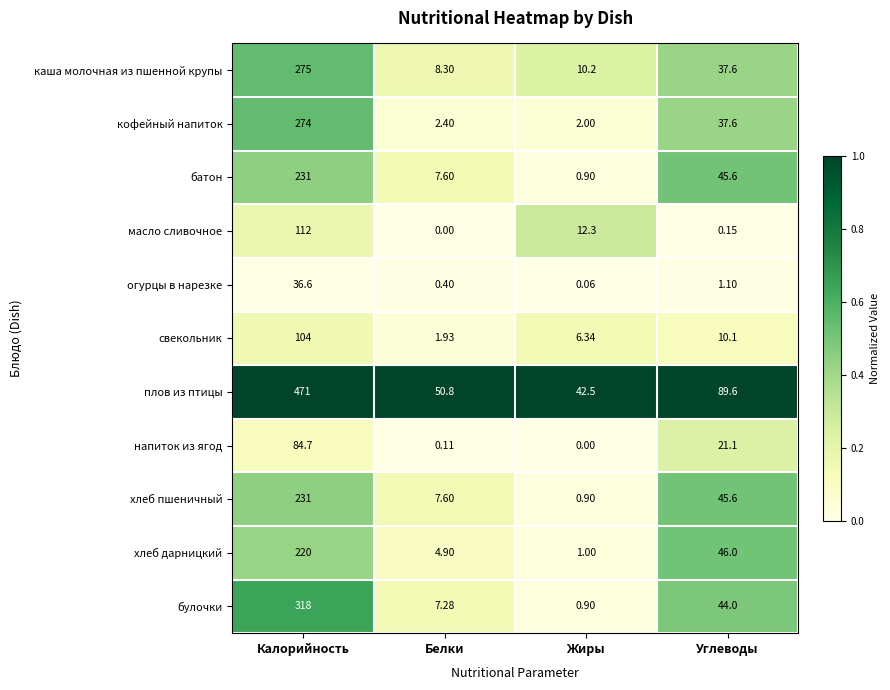

Which series changed the most between Калорийность and Жиры?

плов из птицы